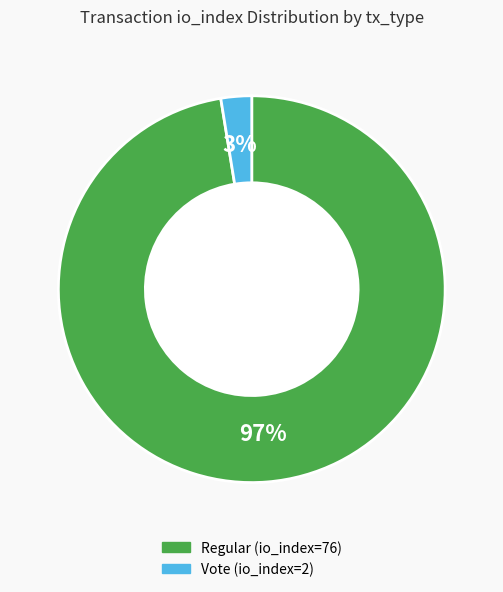

To the nearest percent, what portion does Regular (io_index=76) represent?

97%